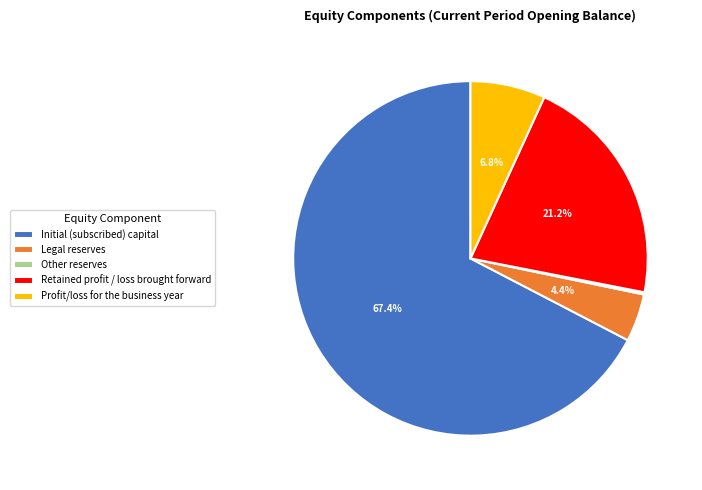

What portion of the pie excludes Legal reserves?

95.6%